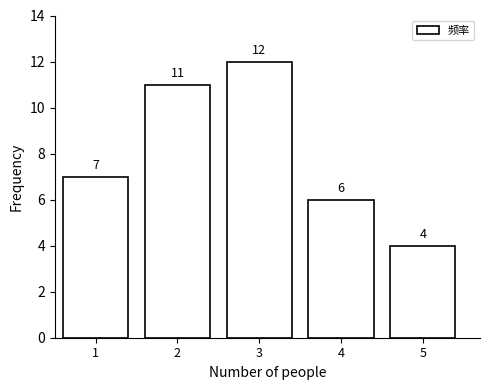

Reading left to right, what are all the values shown in this chart?

7	11	12	6	4